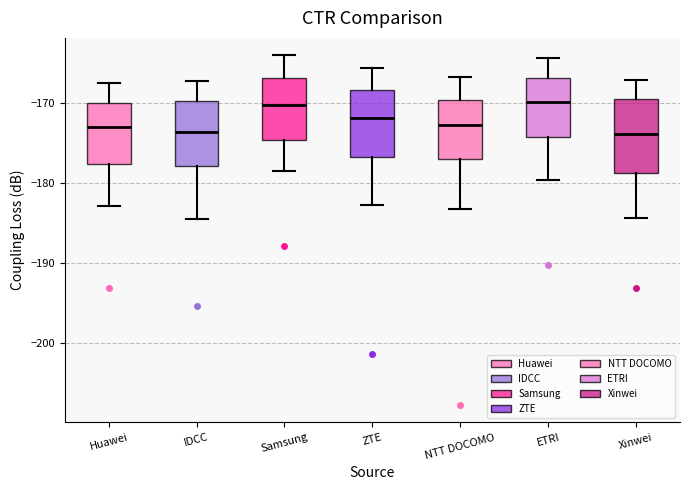

Reading left to right, transcribe this box plot: for each box, give where its median line is, the range the box spans, and where its two whiskers end, as read against the y-axis. The values are not printed on the chart, so give them approximately, as read against the axis.

Huawei: median -173, box -178 to -170, whiskers -183 to -167
IDCC: median -174, box -178 to -170, whiskers -185 to -167
Samsung: median -170, box -175 to -167, whiskers -179 to -164
ZTE: median -172, box -177 to -168, whiskers -183 to -166
NTT DOCOMO: median -173, box -177 to -170, whiskers -183 to -167
ETRI: median -170, box -174 to -167, whiskers -180 to -164
Xinwei: median -174, box -179 to -170, whiskers -184 to -167